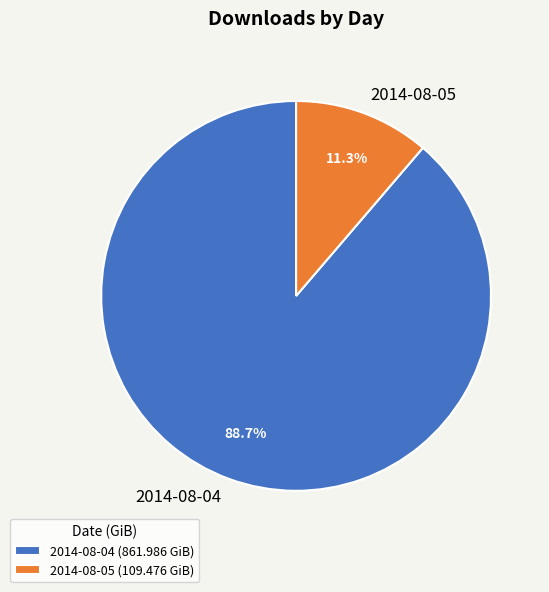

Combined, do 2014-08-05 and 2014-08-04 account for over 50%?

Yes